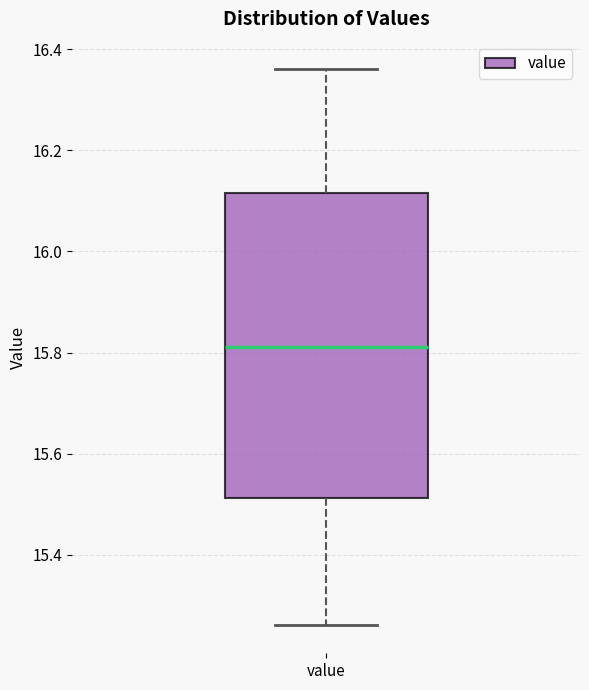

Transcribe this box plot: give where the median line is, the range the box spans, and where the two whiskers end, as read against the y-axis. The values are not printed on the chart, so give them approximately, as read against the axis.

median 15.82, box 15.52 to 16.12, whiskers 15.26 to 16.36